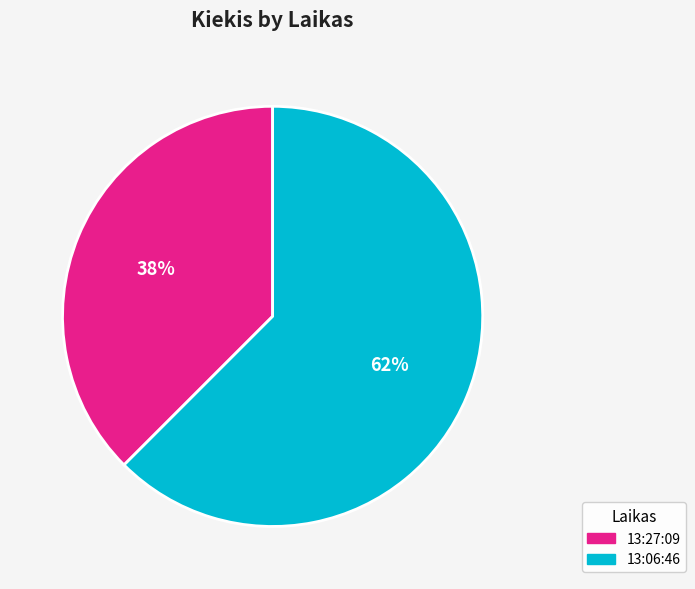

Is it true that 13:06:46 is 54% of the pie?

False